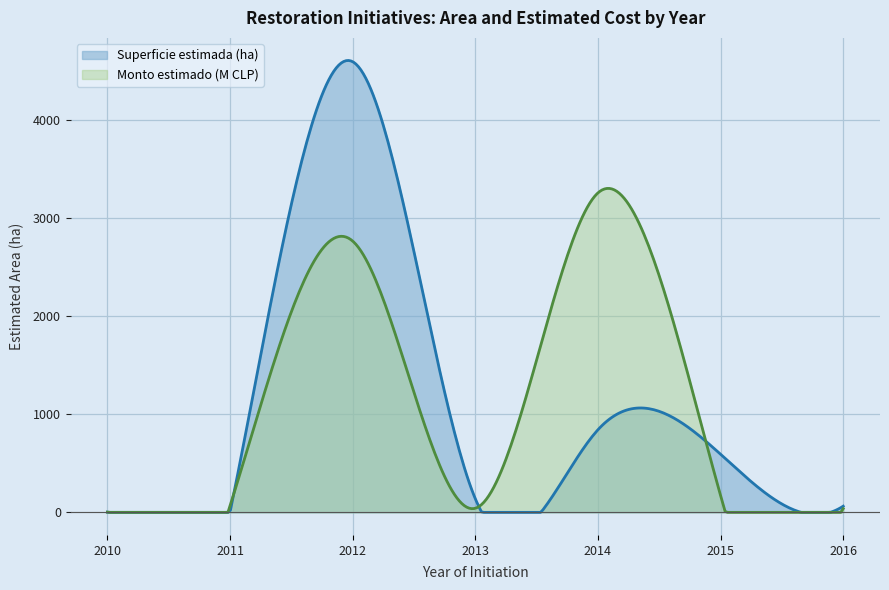

Where do Superficie estimada and Monto estimado (M CLP) first cross each other?

2011 and 2012